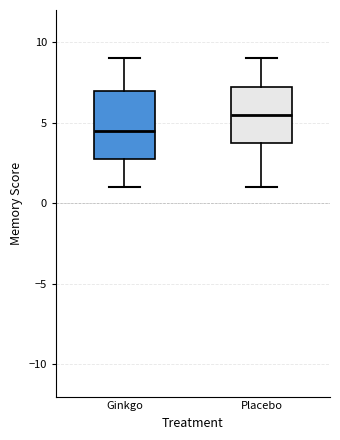

Reading left to right, read every box against the y-axis: the position of its median line, the range the box covers, and the ends of its whiskers. The values are not printed on the chart, so give them approximately, as read against the axis.

Ginkgo: median 4.5, box 3.0 to 7.0, whiskers 1.0 to 9.0
Placebo: median 5.5, box 4.0 to 7.5, whiskers 1.0 to 9.0